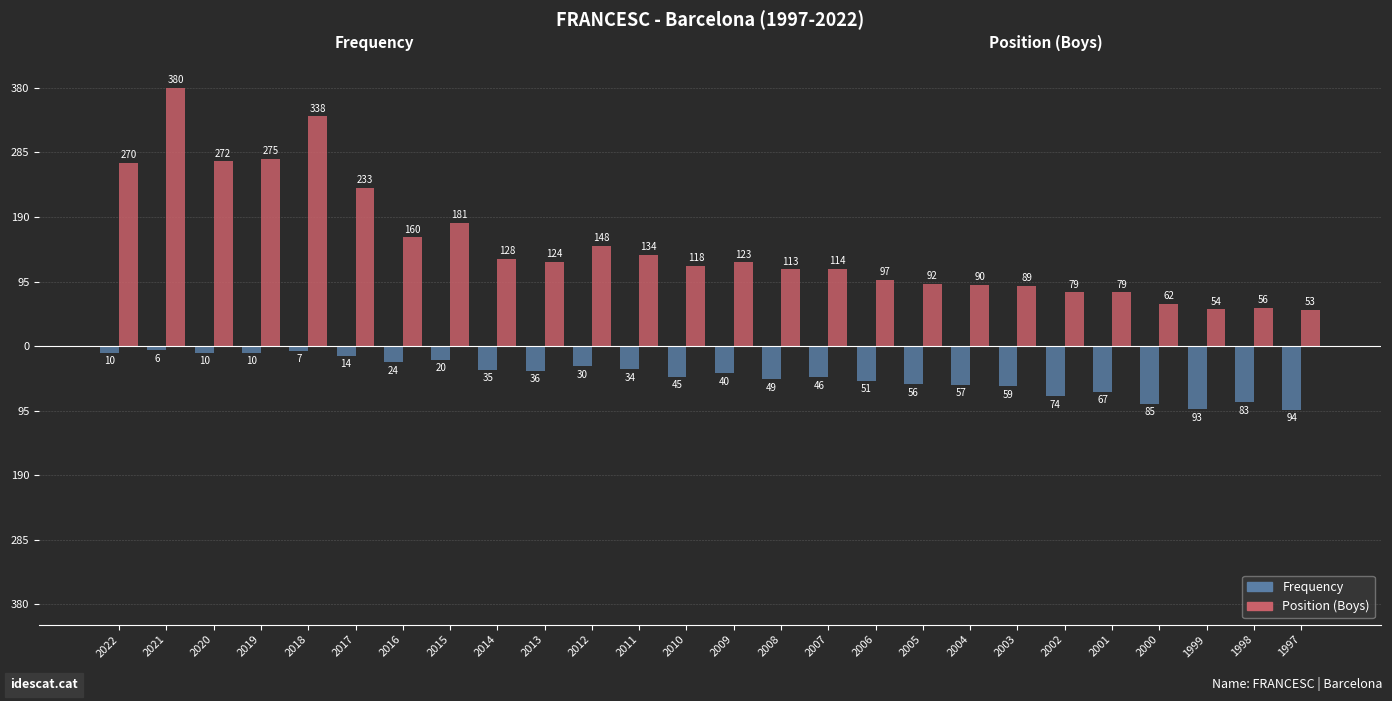

Reading right to left, extract all data points from this chart.

Frequency: -94	-83	-93	-85	-67	-74	-59	-57	-56	-51	-46	-49	-40	-45	-34	-30	-36	-35	-20	-24	-14	-7	-10	-10	-6	-10
Position (Boys): 53	56	54	62	79	79	89	90	92	97	114	113	123	118	134	148	124	128	181	160	233	338	275	272	380	270